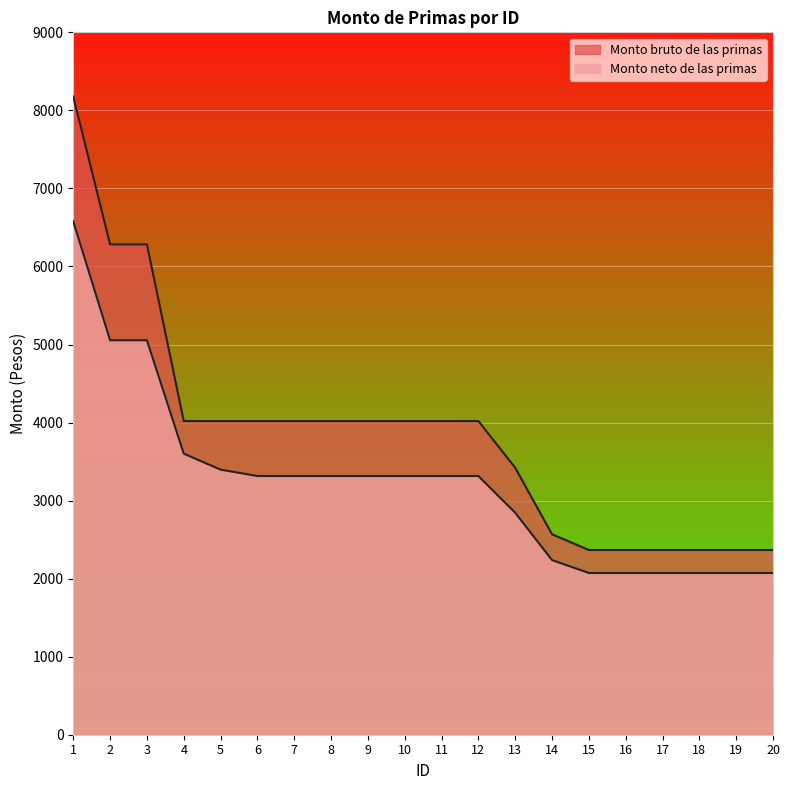

List the labels in order of Monto neto de las primas value, largest first.

1, 2, 3, 4, 5, 6, 7, 8, 9, 10, 11, 12, 13, 14, 15, 16, 17, 18, 19, 20